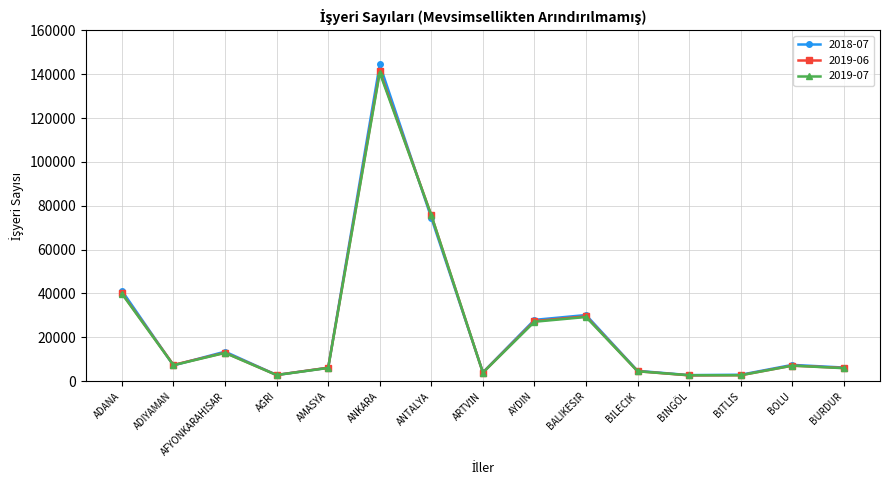

The value of 2019-07 at ANTALYA is 118481. True or false?

False